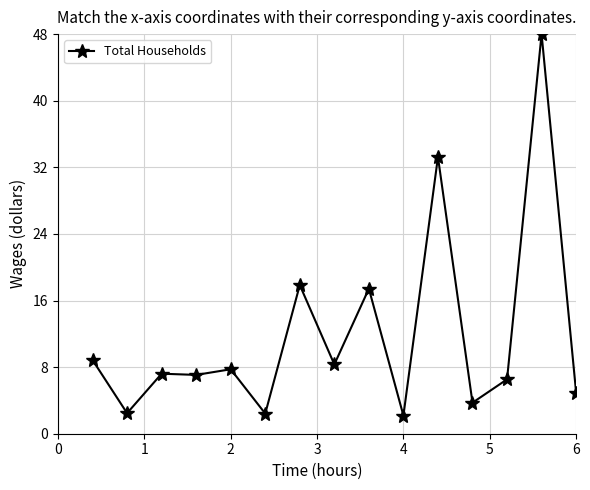

True or false: the data has more than 2 interior local peaks.

True